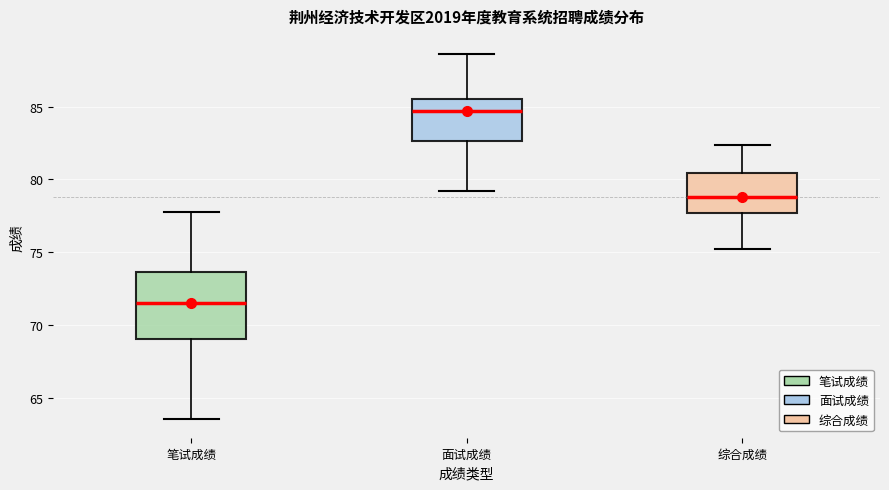

Where is the upper edge of the box for 面试成绩 on the y-axis? The values are not printed on the chart, so give them approximately, as read against the axis.

85.5